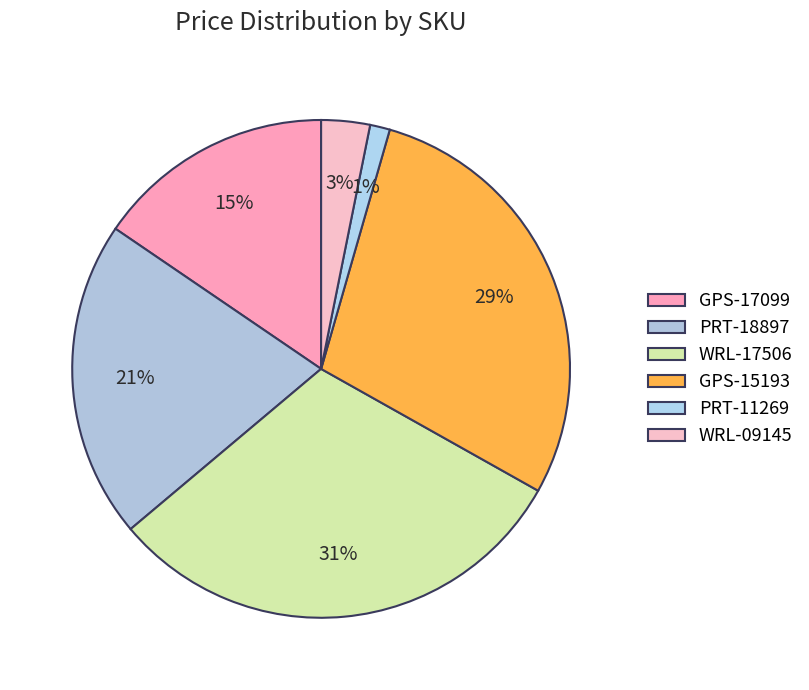

What is the ratio of the value at GPS-15193 to the value at WRL-09145?

9.1